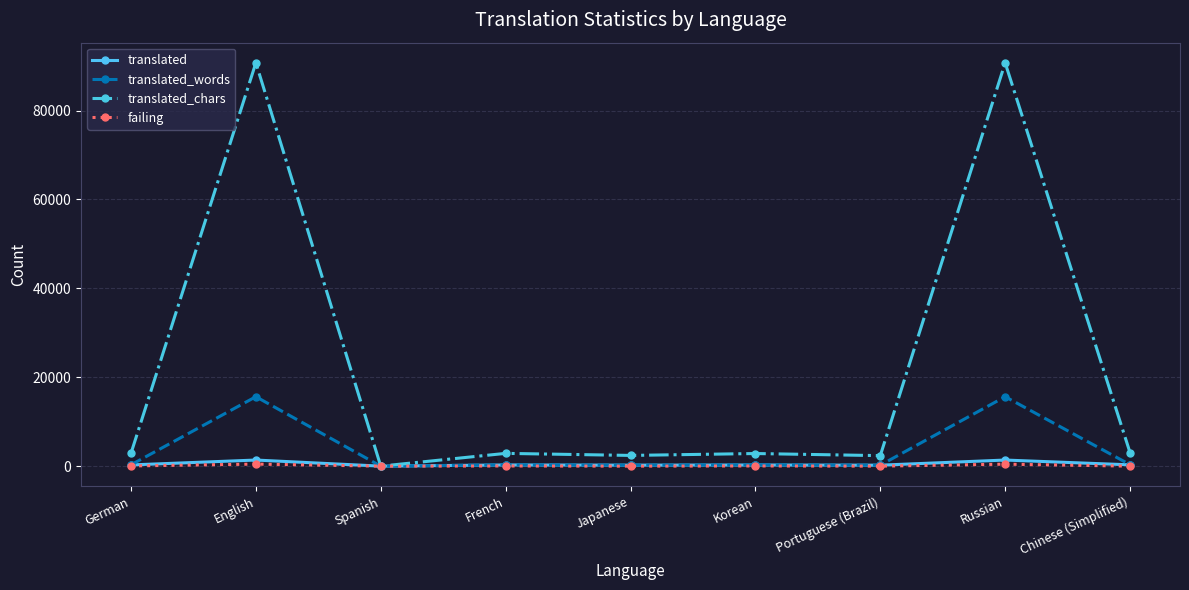

How many series are shown in this chart?

4